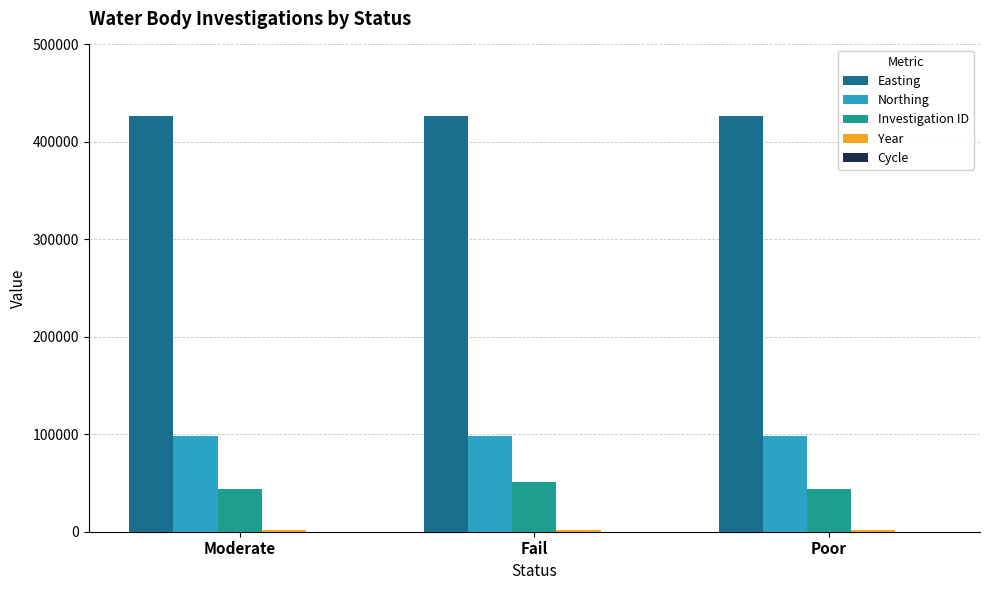

What is the difference between the Investigation ID values at Poor and Fail?

6847